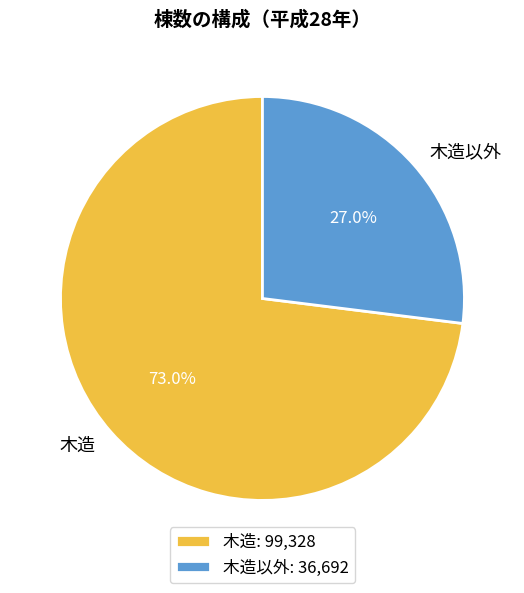

What portion of the pie excludes 木造以外?

73.0%